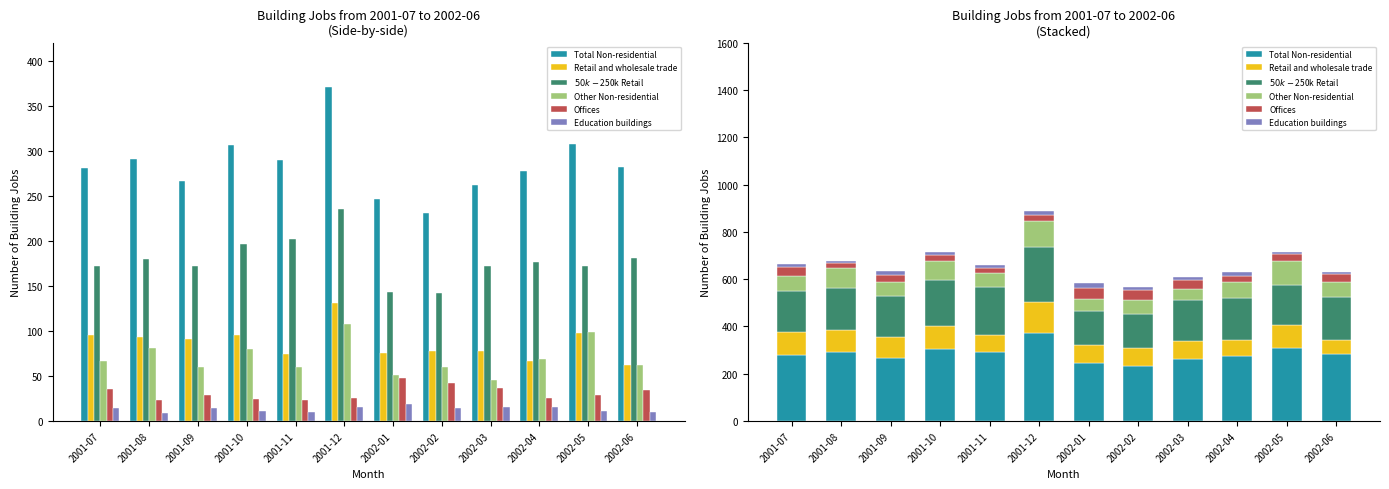

What is the label of the 10th bar from the right?

2001-09